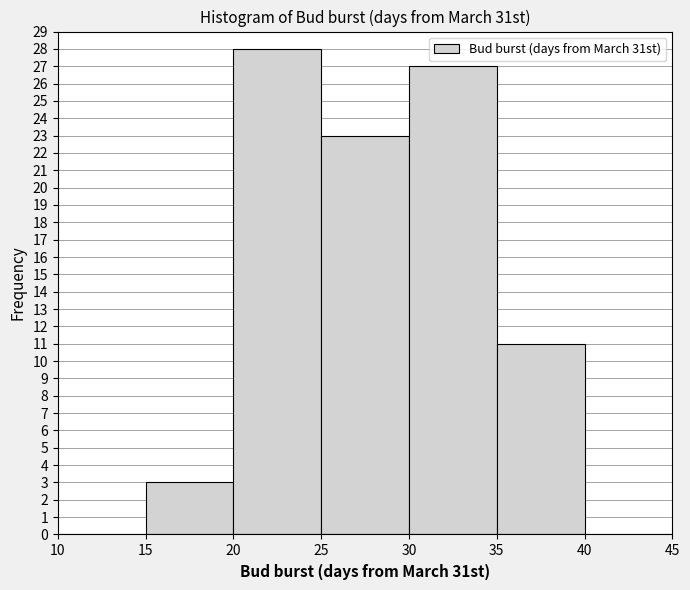

How tall is the bar that spans 20 to 25 on the x-axis? The values are not printed on the chart, so give them approximately, as read against the axis.

28